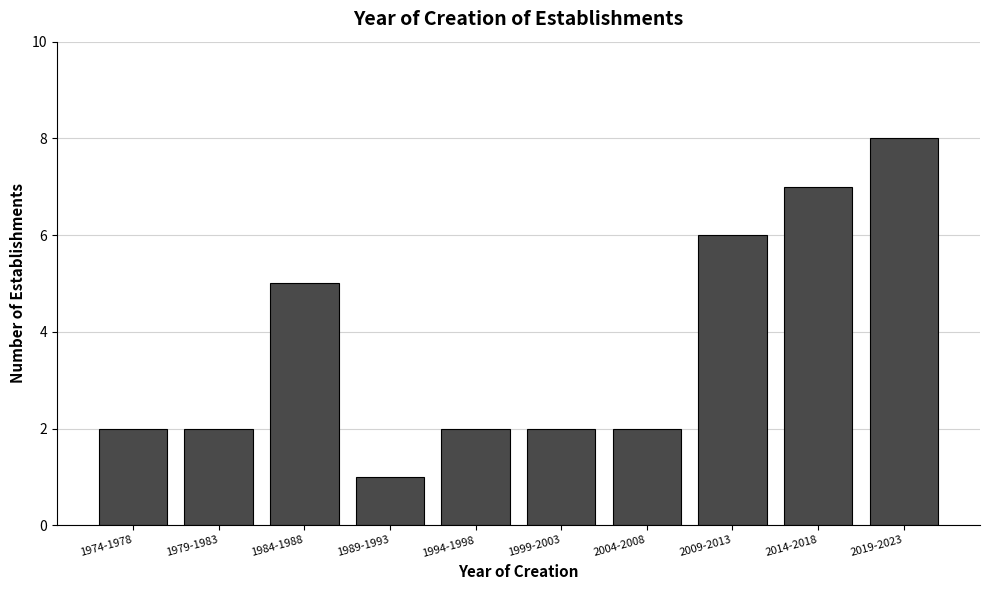

Reading left to right, transcribe all the data shown in this chart.

1974-1978=2	1979-1983=2	1984-1988=5	1989-1993=1	1994-1998=2	1999-2003=2	2004-2008=2	2009-2013=6	2014-2018=7	2019-2023=8